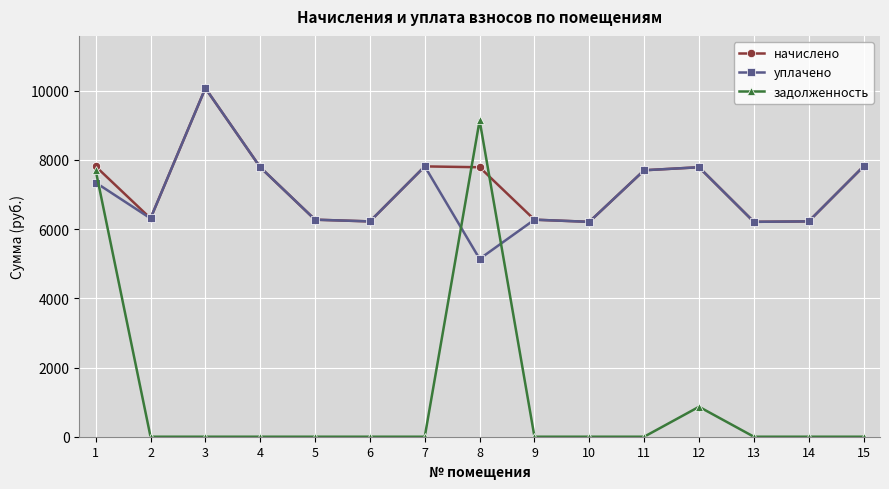

The value of начислено at 4 is 7787.3. True or false?

True